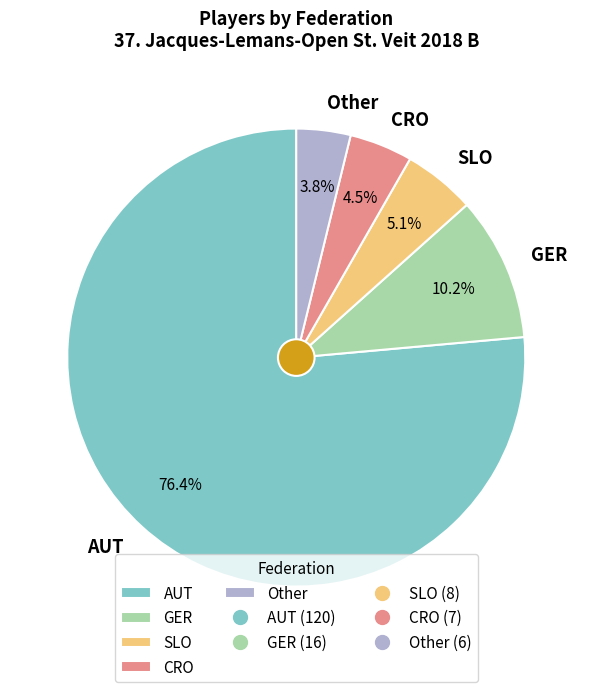

Is AUT the majority of the pie?

Yes